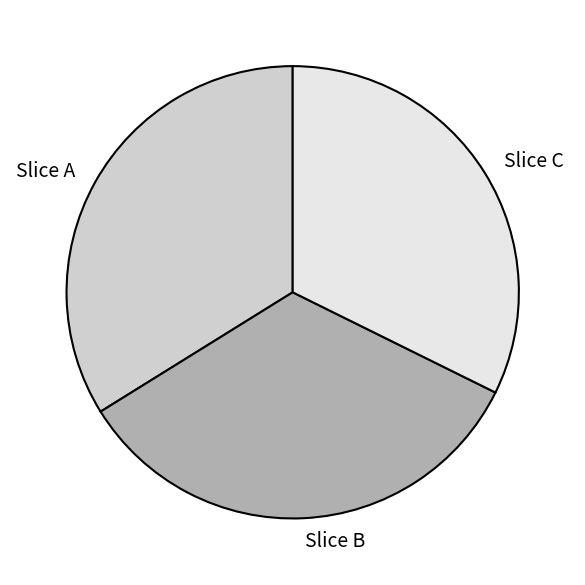

Approximately how many times larger is the value at Slice C compared to Slice B?

1.0